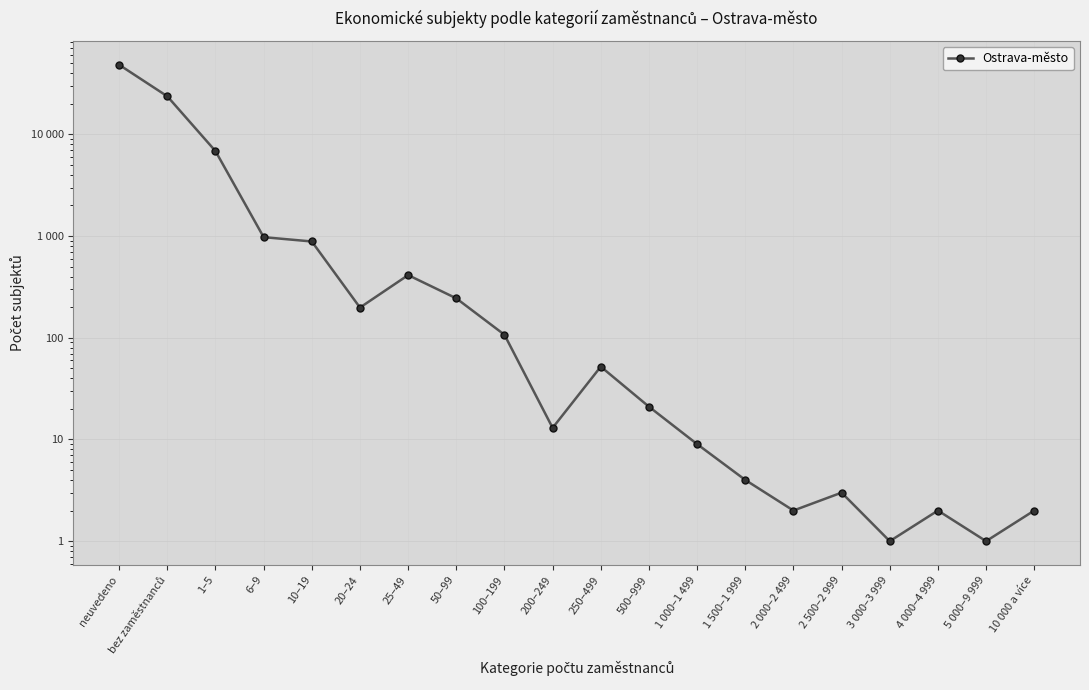

How many points are higher than both their immediate neighbors (excluding endpoints)?

4